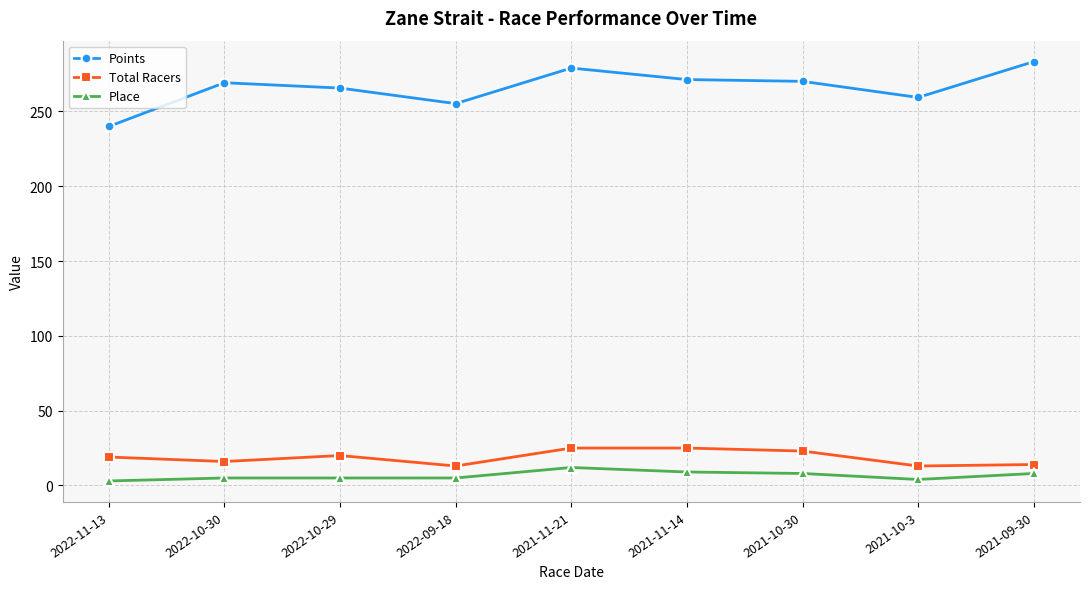

The value of Total Racers at 2021-11-14 is 25.0. True or false?

True